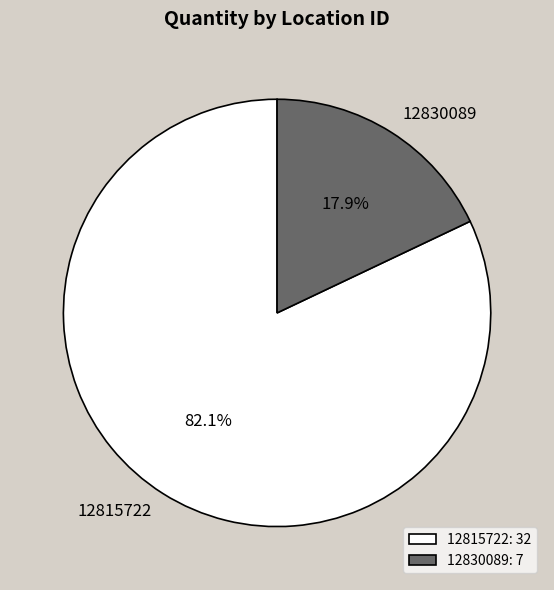

Count the number of slices in the pie.

2